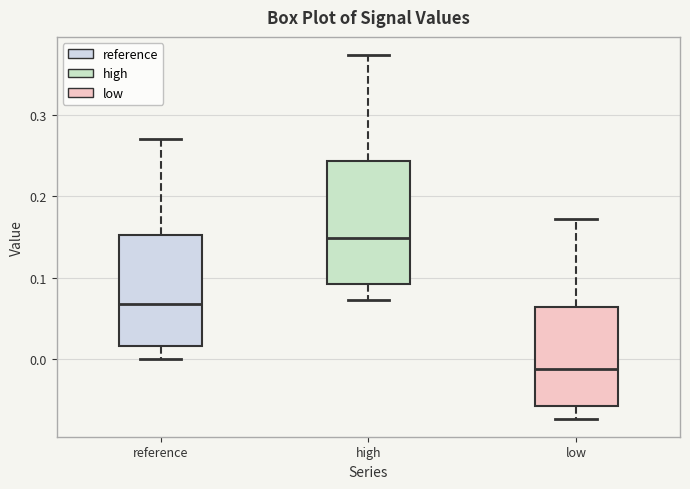

Reading left to right, read every box against the y-axis: the position of its median line, the range the box covers, and the ends of its whiskers. The values are not printed on the chart, so give them approximately, as read against the axis.

reference: median 0.07, box 0.02 to 0.15, whiskers 0.00 to 0.27
high: median 0.15, box 0.09 to 0.24, whiskers 0.07 to 0.37
low: median -0.01, box -0.06 to 0.06, whiskers -0.07 to 0.17